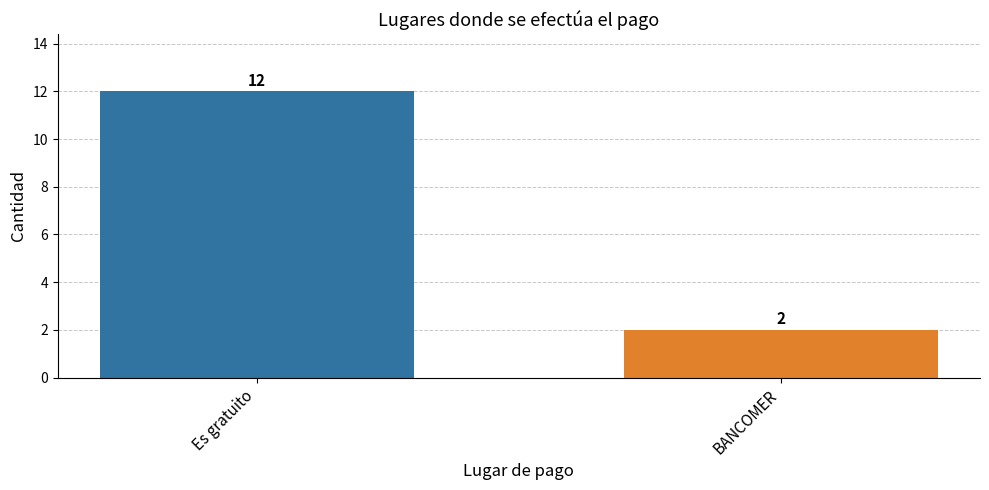

The chart shows a value of 5 at Es gratuito. True or false?

False